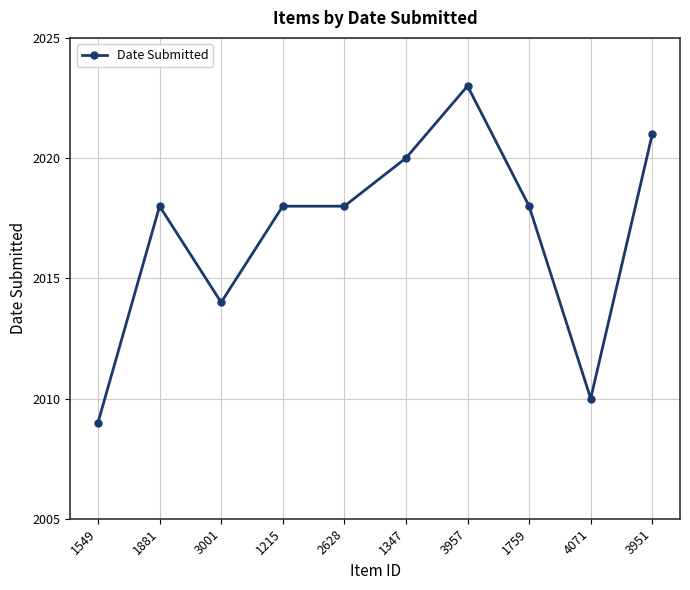

What is the sum of all values?

20169